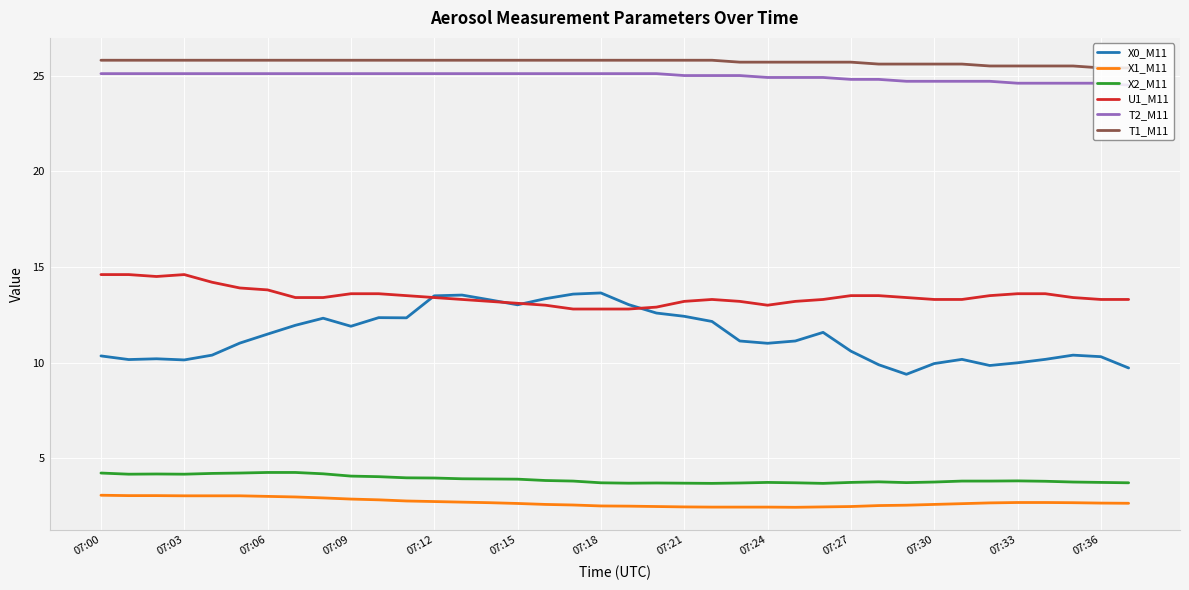

What is the difference between the maximum and second lowest values in the T1_M11 series?

0.4